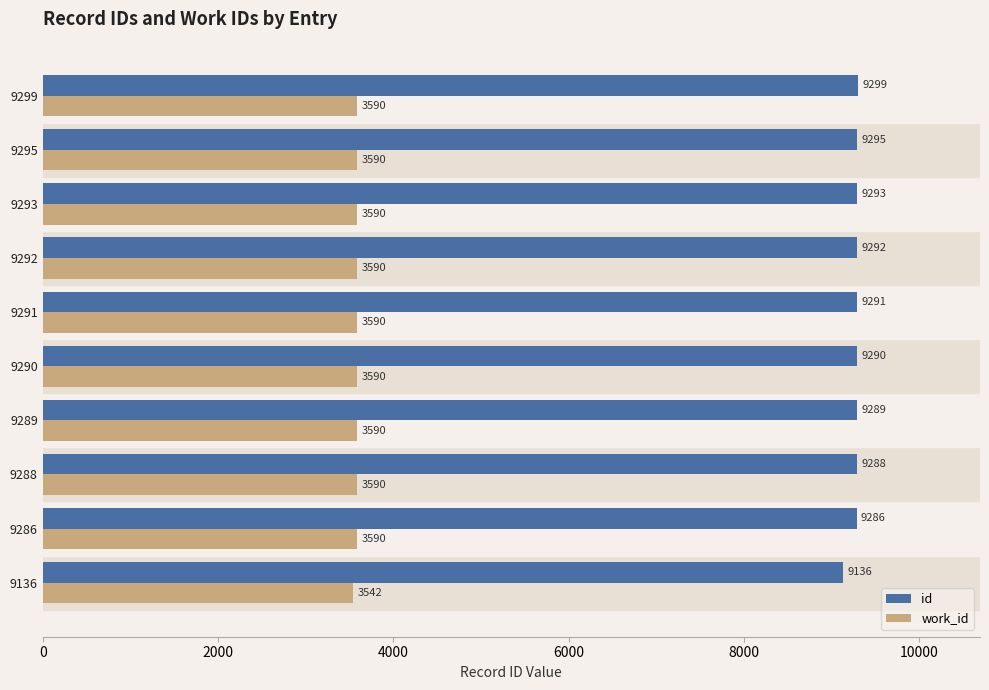

True or false: work_id has a value of 4706 at 9295.

False